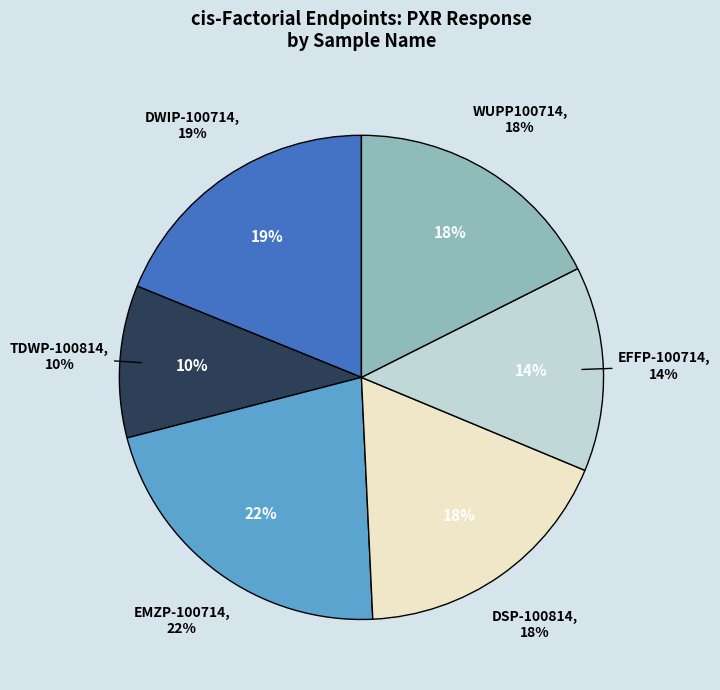

Is it true that DSP-100814 is 18% of the pie?

True